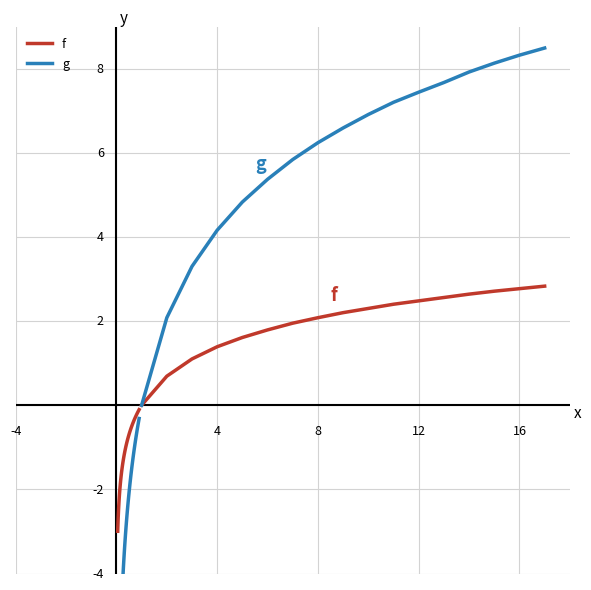

List the series in order of their peak value, highest first.

g, f